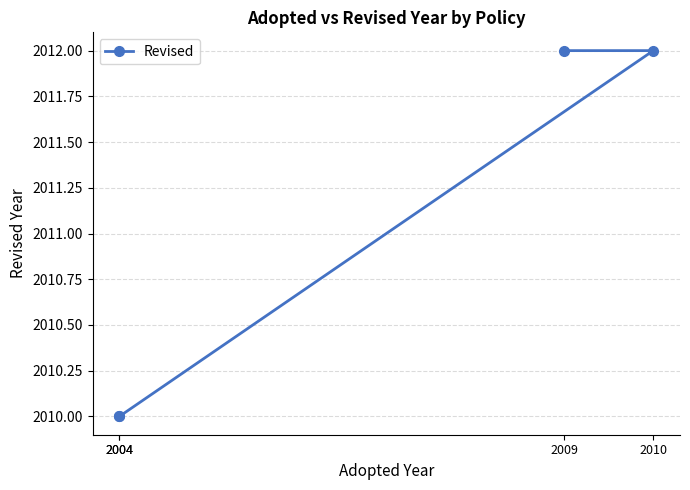

Does the chart display data point markers on the line(s)?

Yes